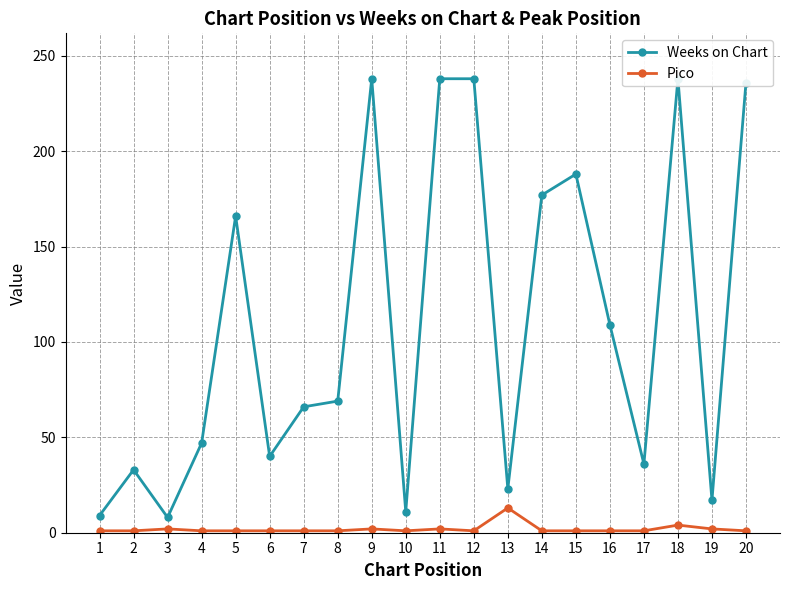

Which has a higher value, 18 or 1?

18